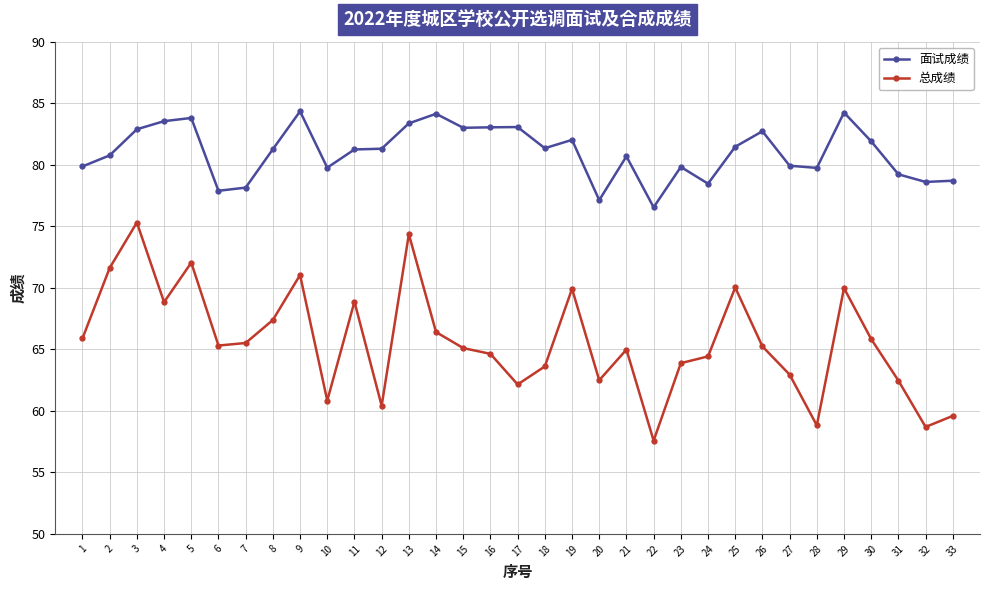

What is the value of the 面试成绩 point at the 19th from the left?

82.0